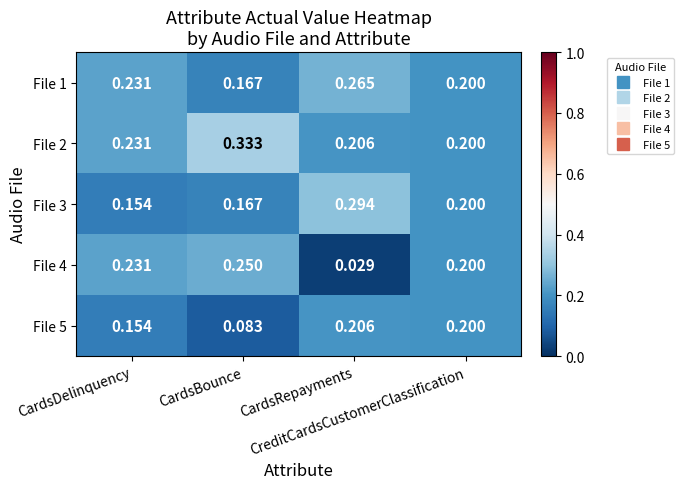

At how many categories does at least one series exceed 0?

4